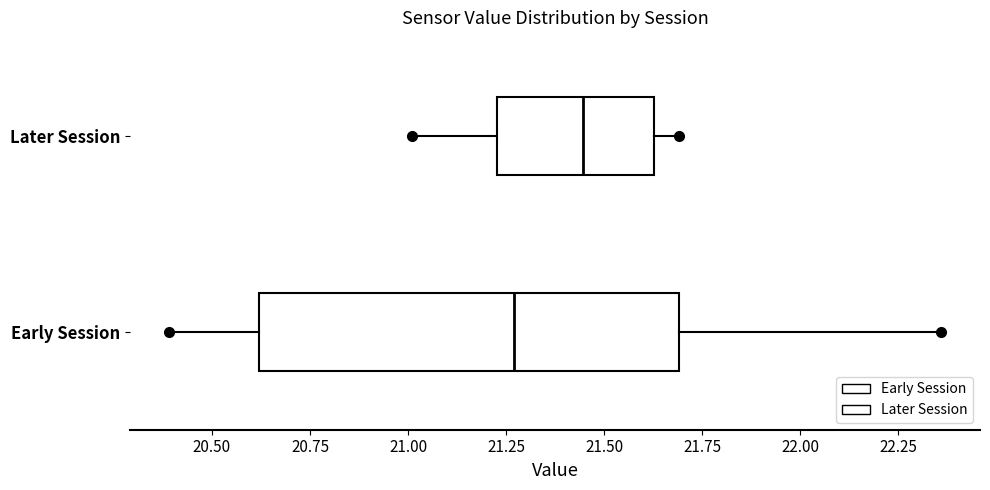

Which box's median line is the furthest to the right?

Later Session